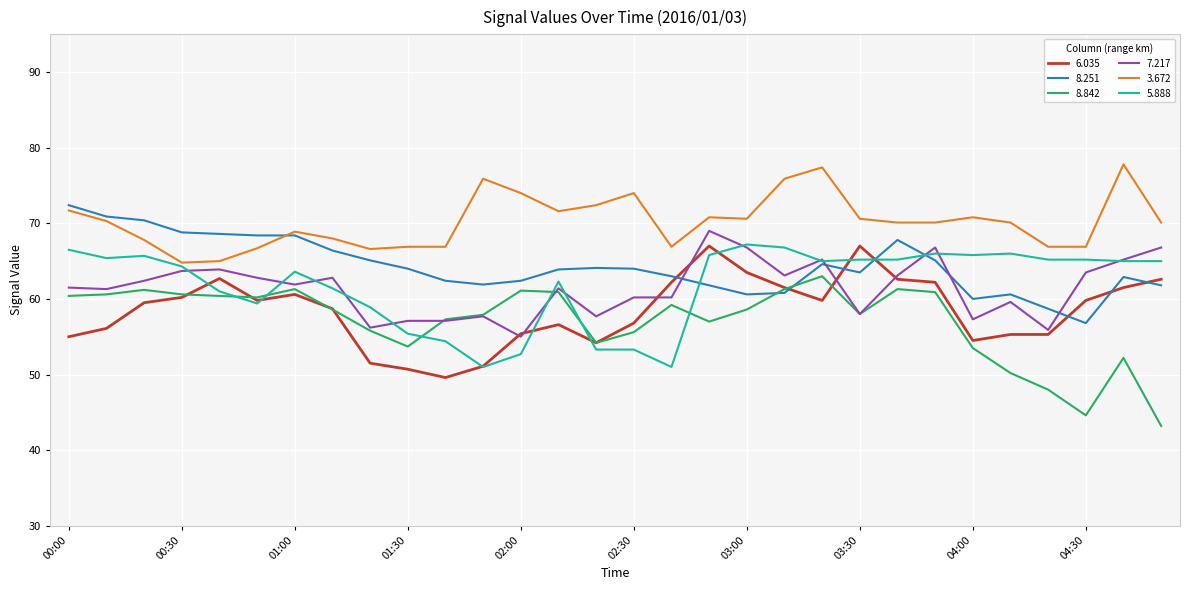

After their last crossing, which series has the higher values: 7.217 or 8.251?

7.217